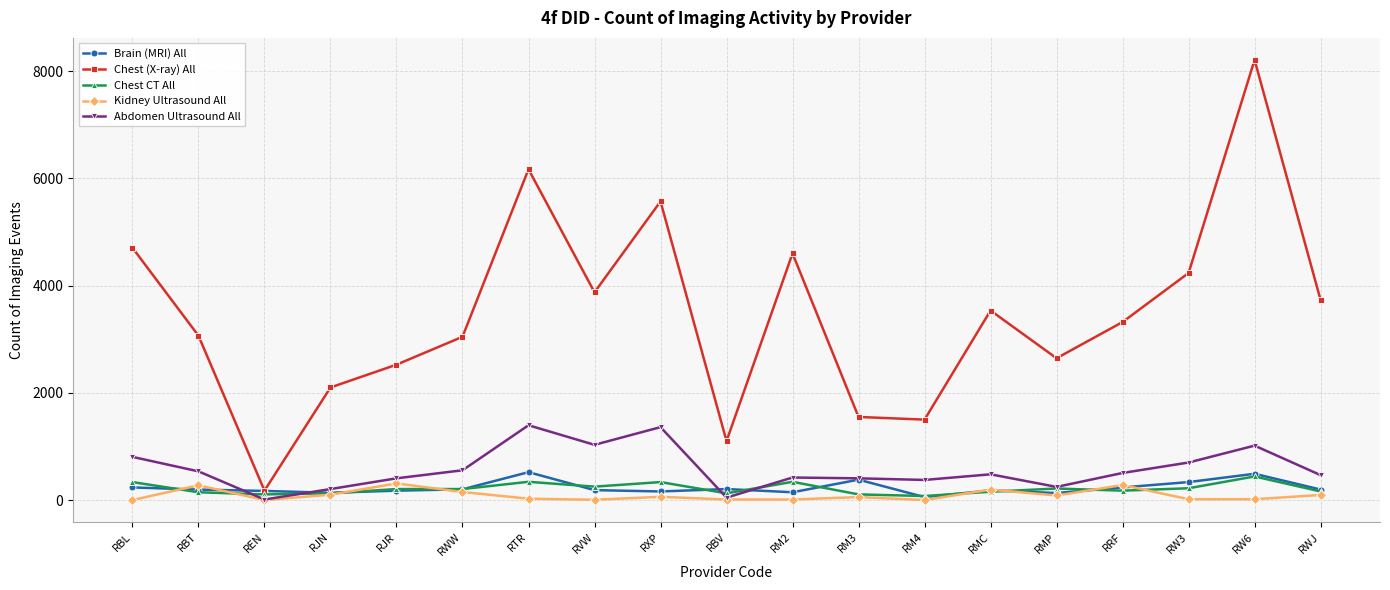

What is the total value across all series at RXP?

7485